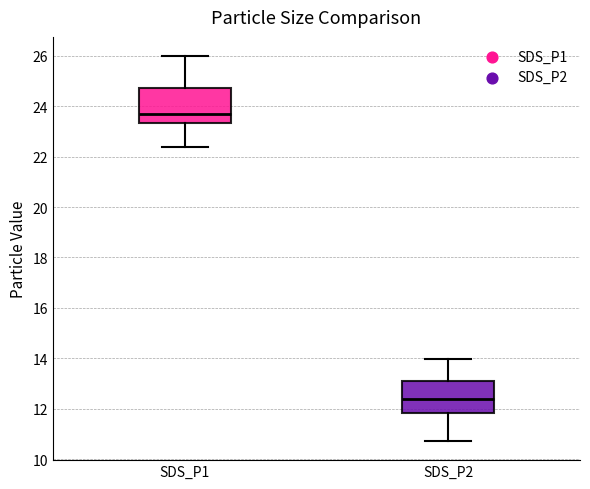

Which box's median line is the highest?

SDS_P1